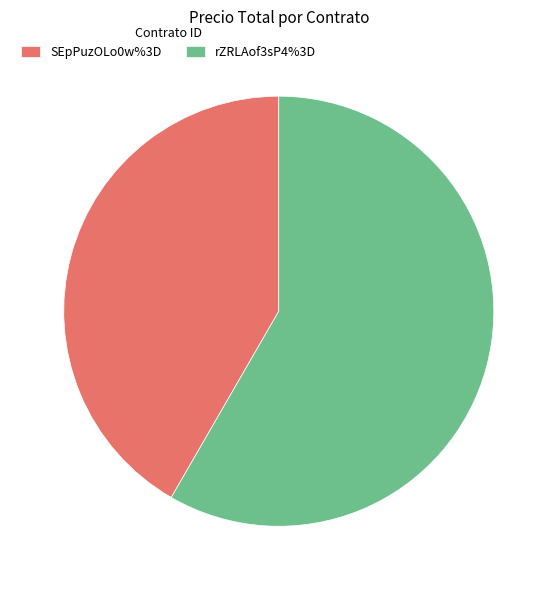

What is the largest slice in the pie chart?

rZRLAof3sP4%3D